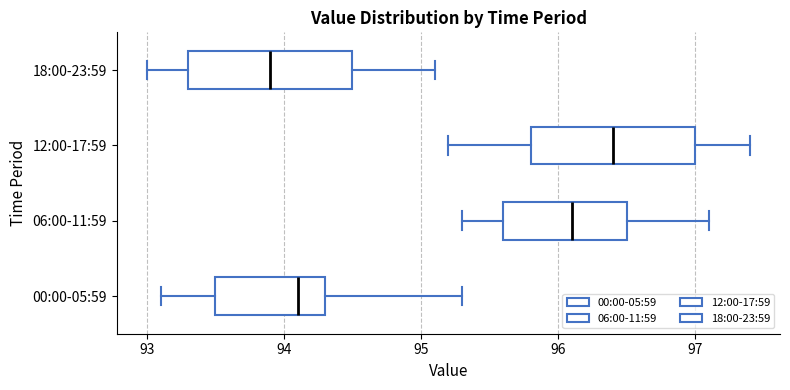

Which box's median line is the furthest to the right?

12:00-17:59